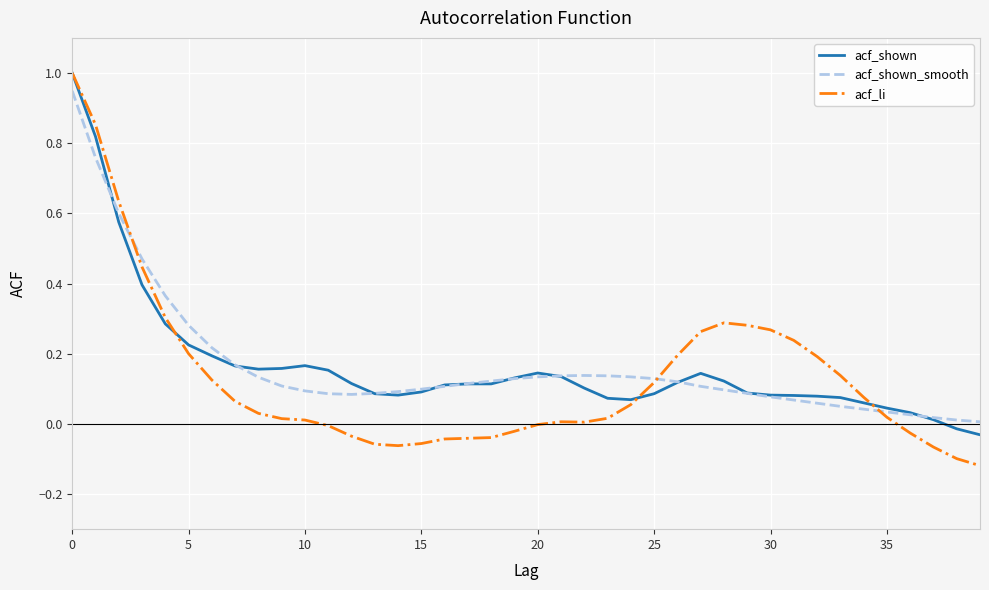

Which series has the widest spread of values?

acf_li